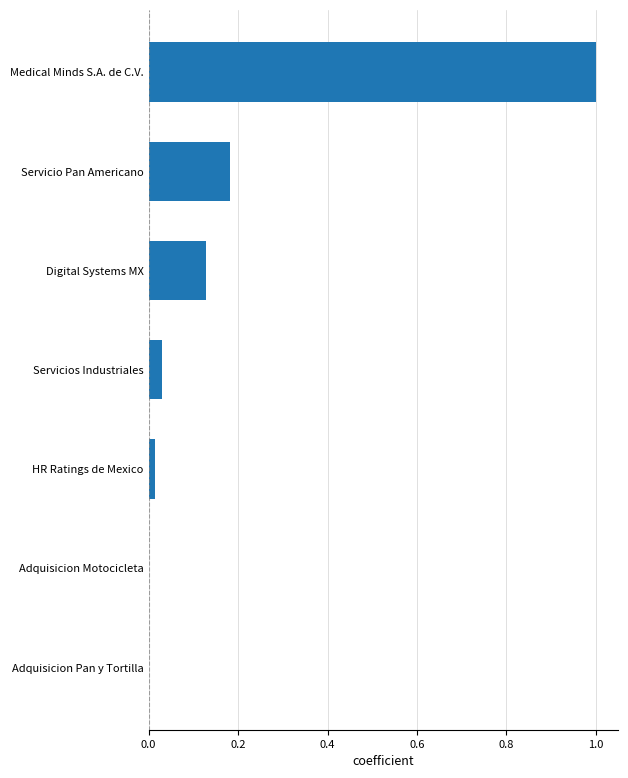

What is the approximate value at Medical Minds S.A. de C.V.?

1.0